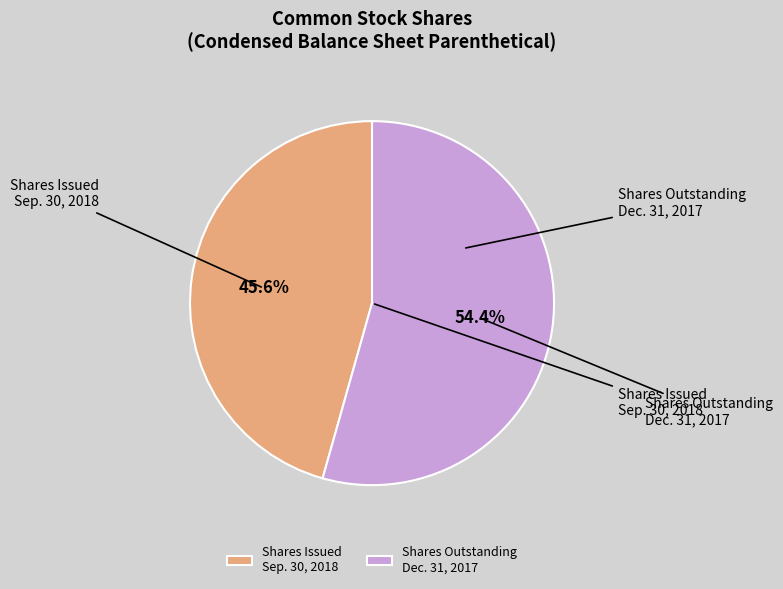

How many segments does this pie chart have?

2